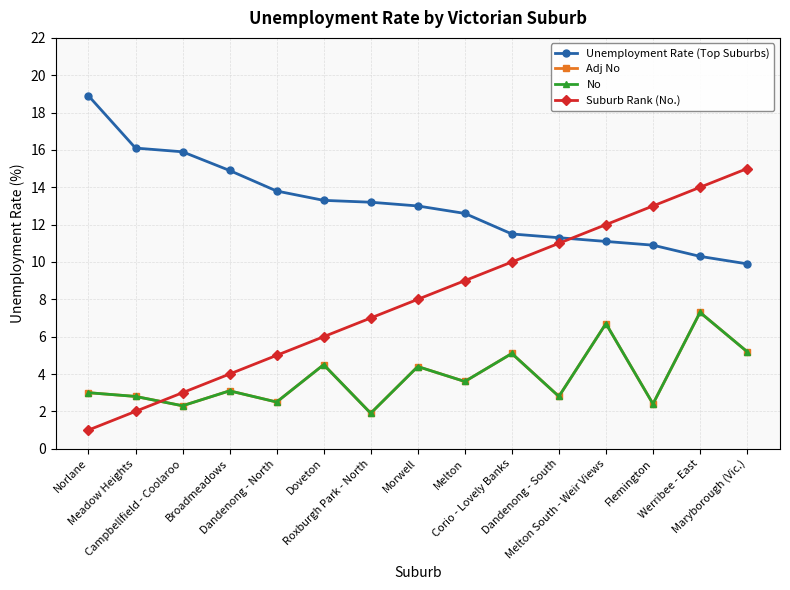

How many series are shown in this chart?

4